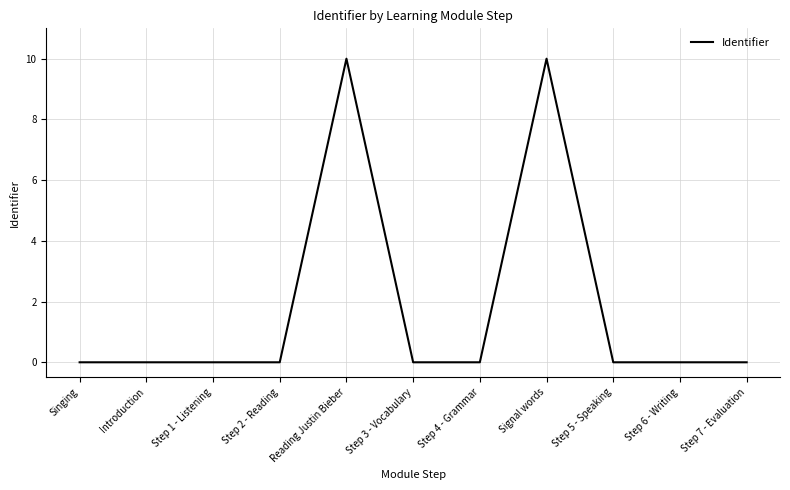

What is the difference between the values at Step 6 - Writing and Reading Justin Bieber?

10.0